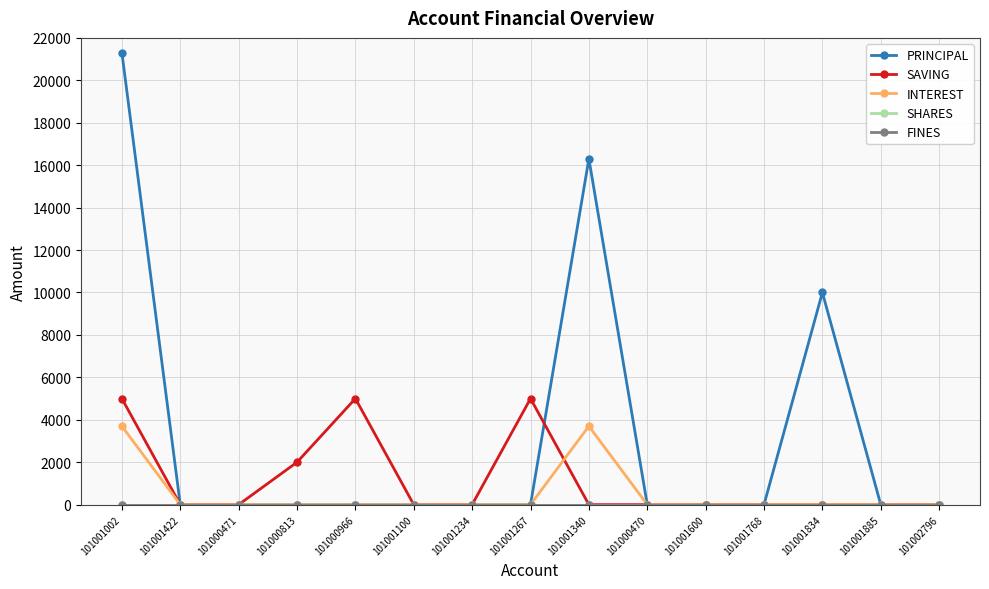

Does the chart have visible grid lines?

Yes